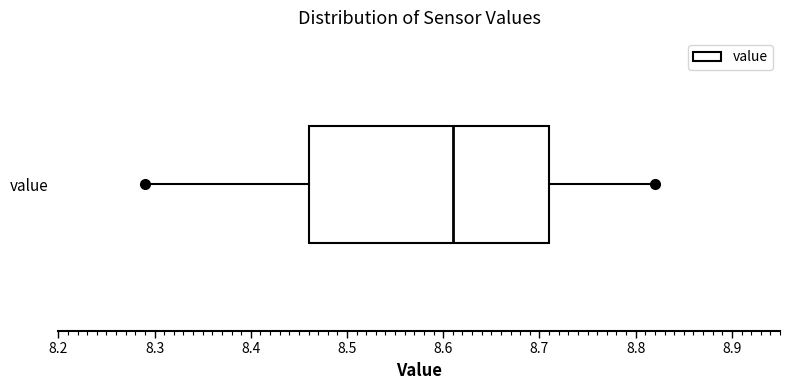

Where does the left whisker of the box for value end on the x-axis? The values are not printed on the chart, so give them approximately, as read against the axis.

8.29